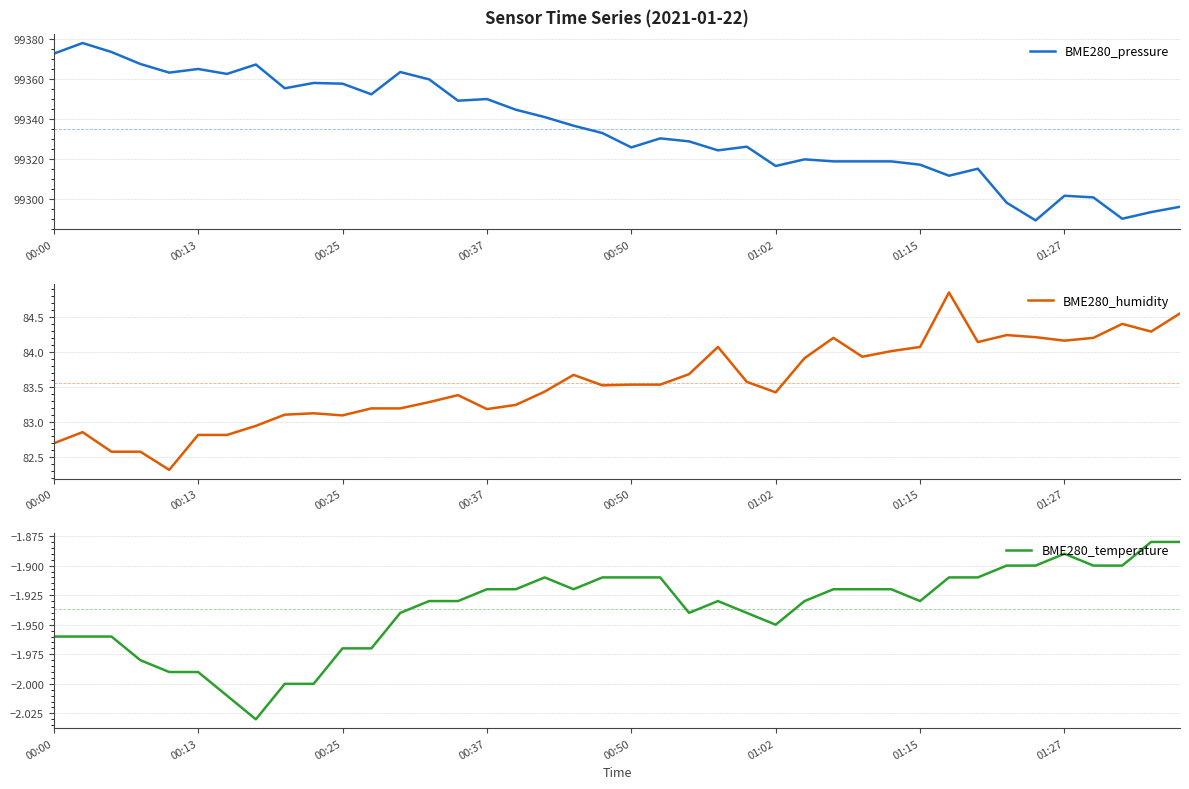

List the series in order of their peak value, highest first.

BME280_pressure, BME280_humidity, BME280_temperature